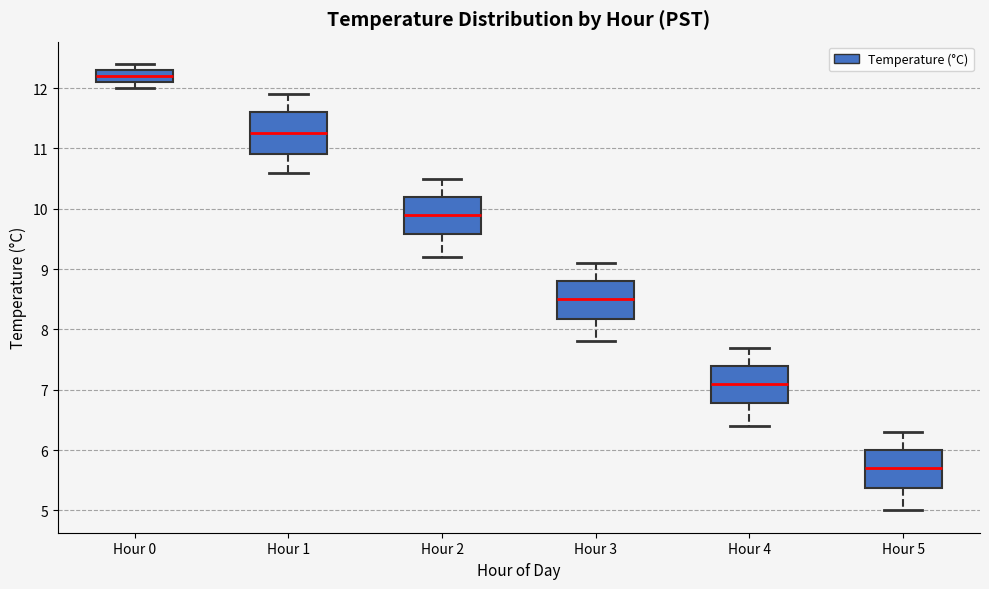

Where does the median line of the box for Hour 2 sit on the y-axis? The values are not printed on the chart, so give them approximately, as read against the axis.

9.9